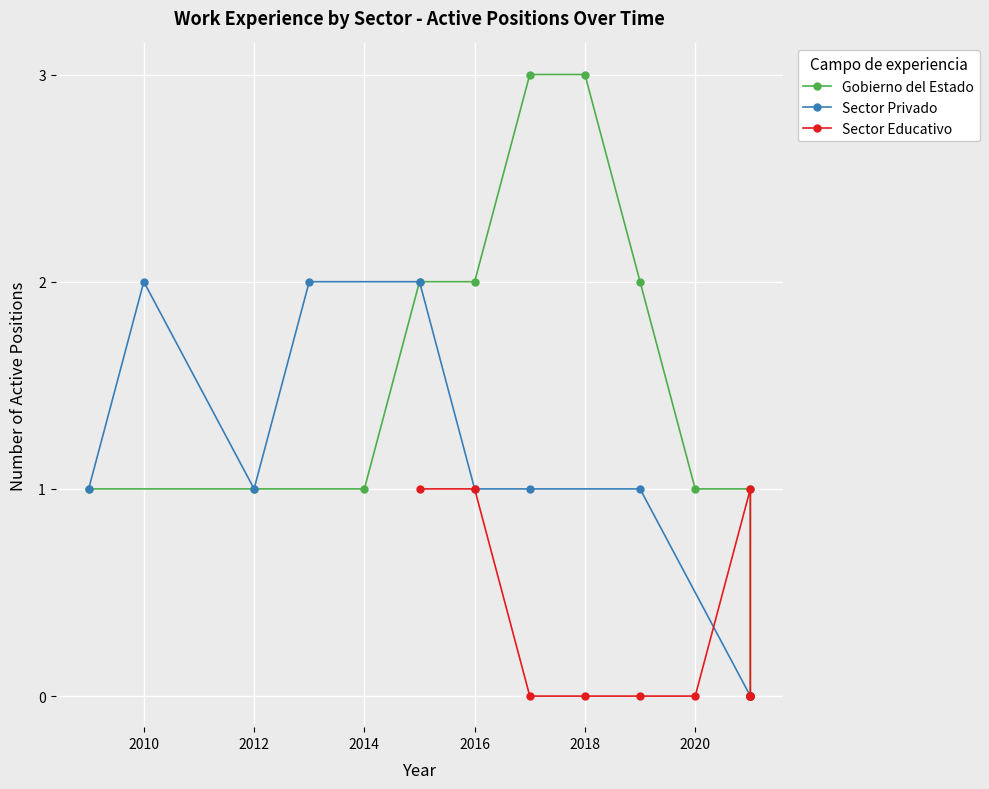

Which series has the largest total across all categories?

Gobierno del Estado